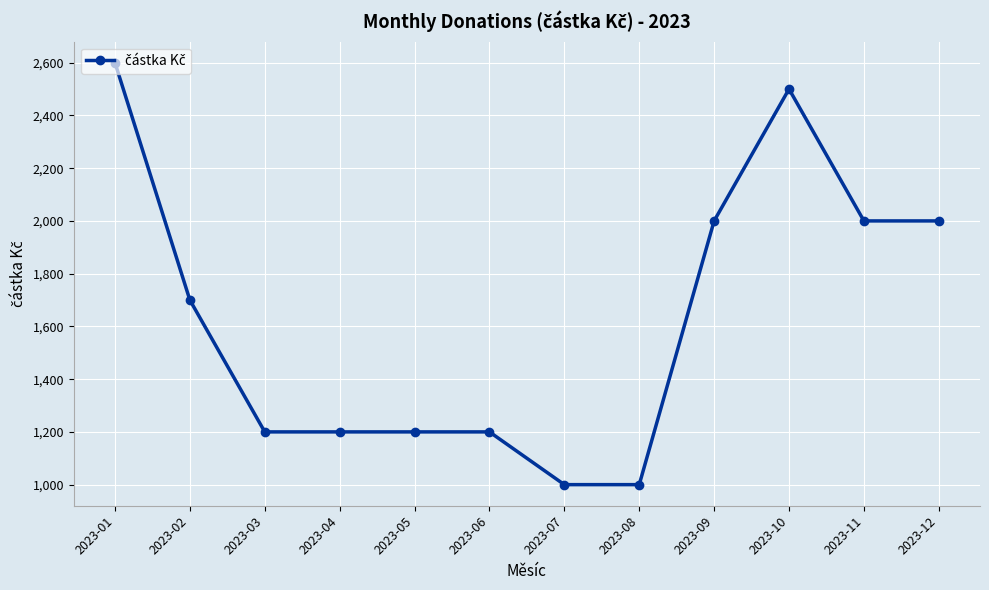

The value at 2023-10 is 3418. True or false?

False